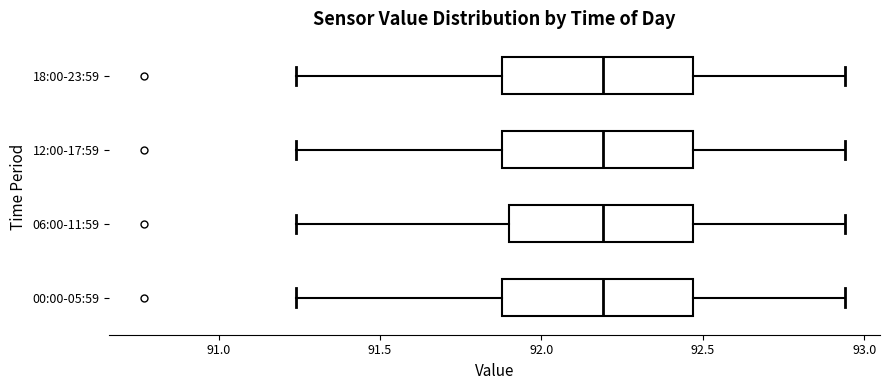

Reading bottom to top, read every box against the x-axis: the position of its median line, the range the box covers, and the ends of its whiskers. The values are not printed on the chart, so give them approximately, as read against the axis.

00:00-05:59: median 92.20, box 91.90 to 92.45, whiskers 91.25 to 92.95
06:00-11:59: median 92.20, box 91.90 to 92.45, whiskers 91.25 to 92.95
12:00-17:59: median 92.20, box 91.90 to 92.45, whiskers 91.25 to 92.95
18:00-23:59: median 92.20, box 91.90 to 92.45, whiskers 91.25 to 92.95